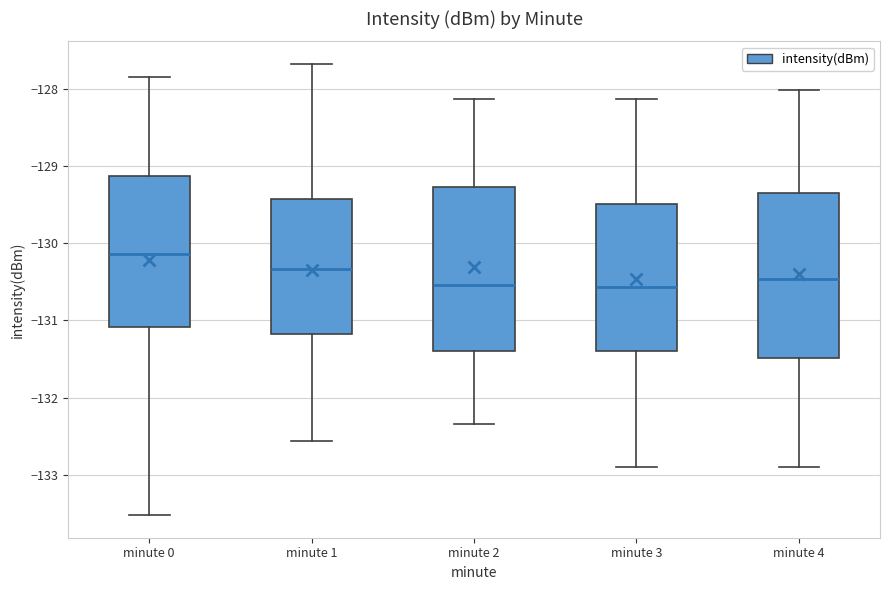

Reading left to right, read every box against the y-axis: the position of its median line, the range the box covers, and the ends of its whiskers. The values are not printed on the chart, so give them approximately, as read against the axis.

minute 0: median -130.1, box -131.1 to -129.1, whiskers -133.5 to -127.8
minute 1: median -130.3, box -131.2 to -129.4, whiskers -132.6 to -127.7
minute 2: median -130.5, box -131.4 to -129.3, whiskers -132.3 to -128.1
minute 3: median -130.6, box -131.4 to -129.5, whiskers -132.9 to -128.1
minute 4: median -130.5, box -131.5 to -129.3, whiskers -132.9 to -128.0